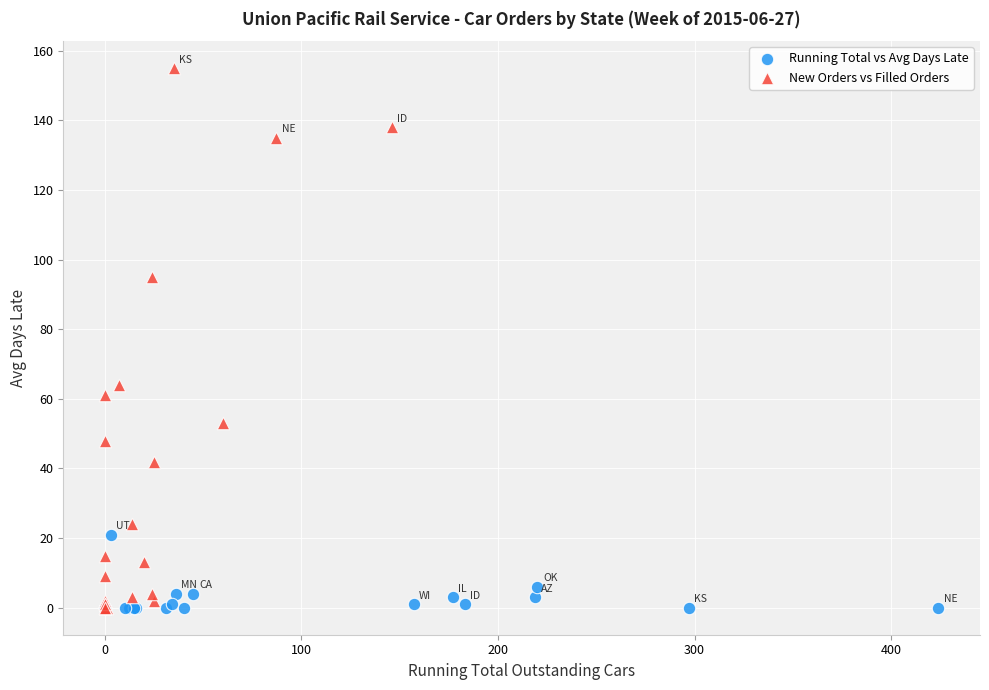

What are all the series names shown in the legend?

Running Total vs Avg Days Late, New Orders vs Filled Orders